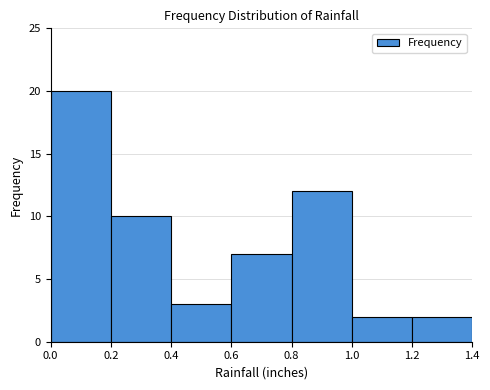

How tall is the bar that spans 1.0 to 1.2 on the x-axis? The values are not printed on the chart, so give them approximately, as read against the axis.

2